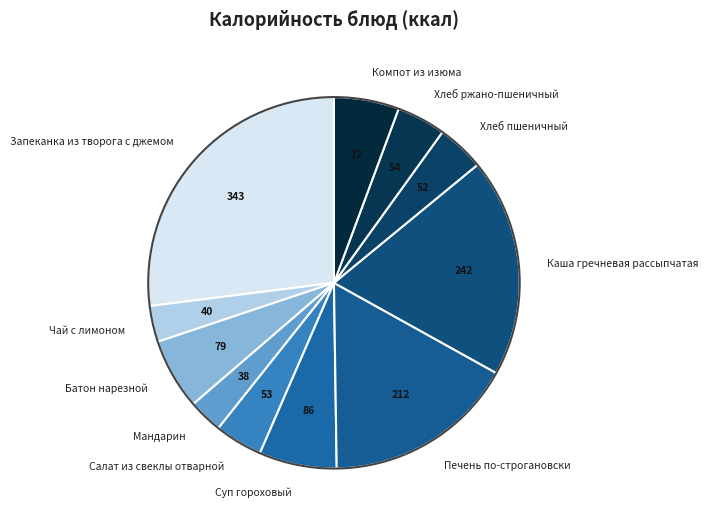

Is Компот из изюма the majority of the pie?

No